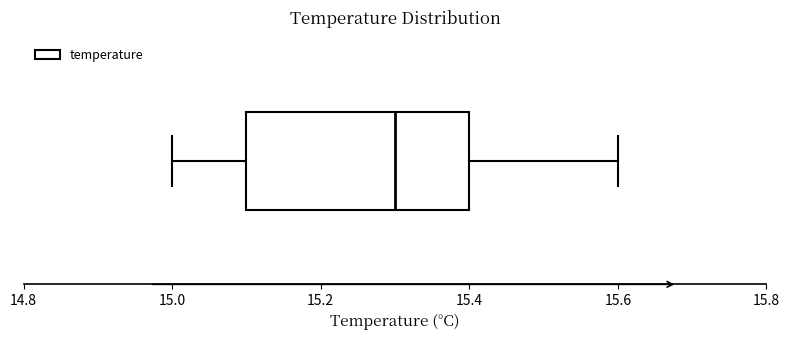

Transcribe this box plot: give where the median line is, the range the box spans, and where the two whiskers end, as read against the x-axis. The values are not printed on the chart, so give them approximately, as read against the axis.

median 15.3, box 15.1 to 15.4, whiskers 15.0 to 15.6